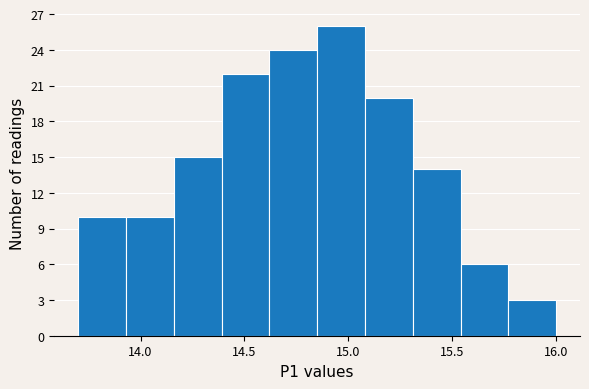

How tall is the bar that spans 15.31 to 15.54 on the x-axis? Neither the bar edges nor the heights are printed on the chart, so give them approximately, as read against the axes.

14